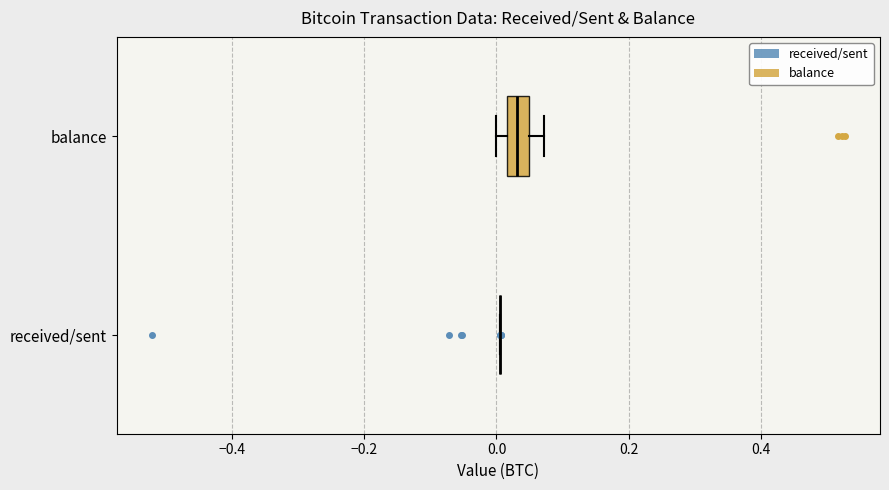

Reading bottom to top, transcribe this box plot: for each box, give where its median line is, the range the box spans, and where its two whiskers end, as read against the x-axis. The values are not printed on the chart, so give them approximately, as read against the axis.

received/sent: box collapsed to a line at 0.00, whiskers 0.00 to 0.00
balance: median 0.04 (inside the box), box 0.02 to 0.04, whiskers 0.00 to 0.08